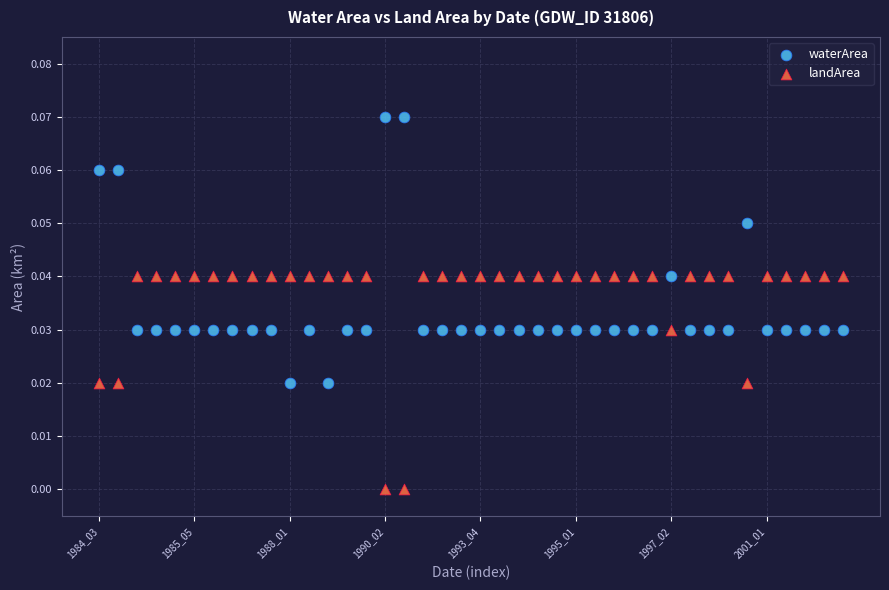

Which series contains the highest Y value?

waterArea